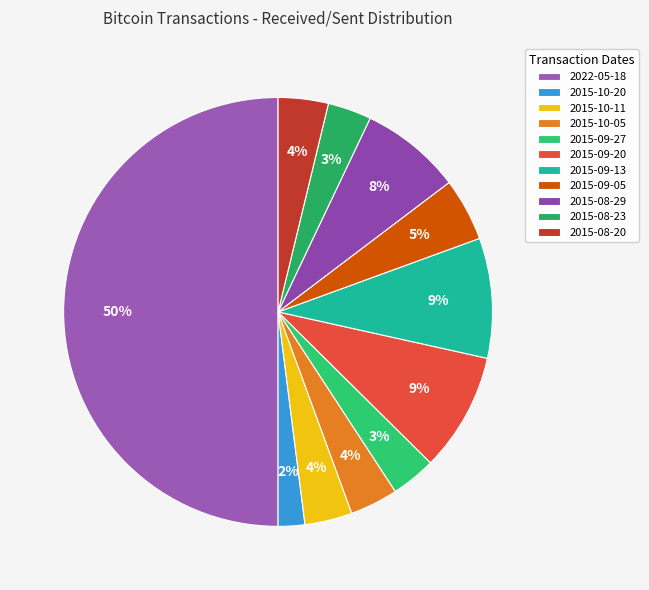

Which slice represents more than half of the pie?

2022-05-18